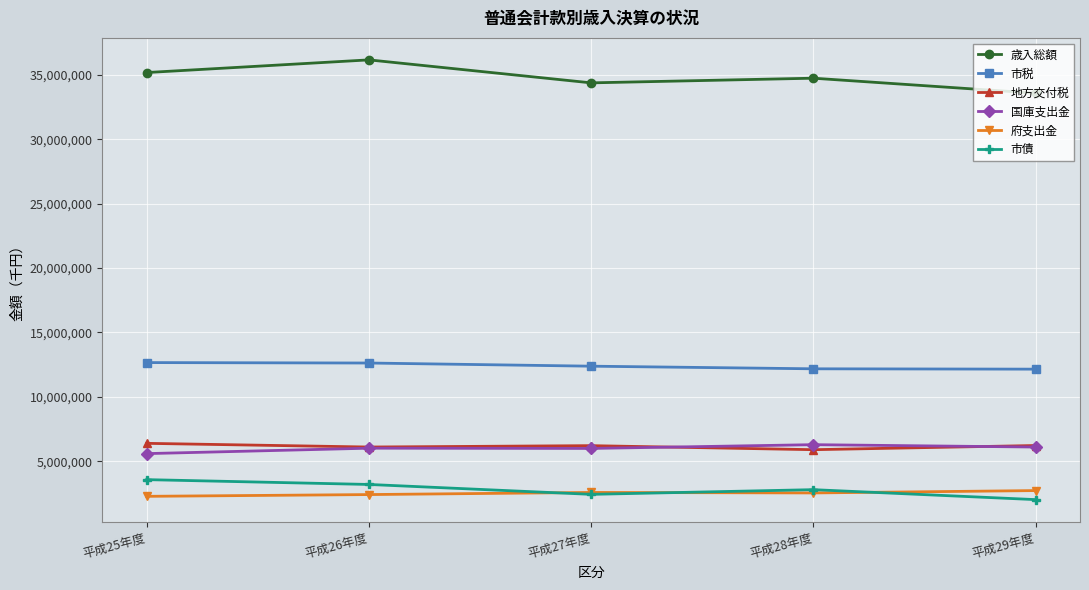

True or false: 地方交付税 has a value of 3994414 at 平成27年度.

False